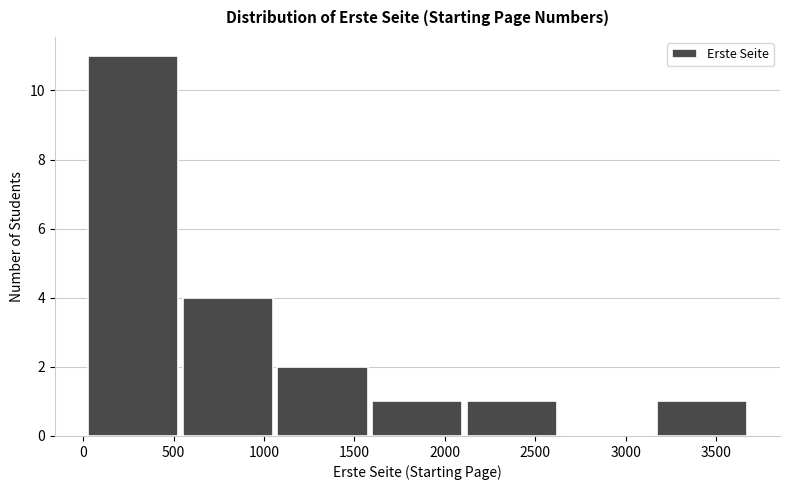

Reading left to right, list every bar in this chart as the range it spans on the x-axis followed by its height. Neither the bar edges nor the heights are printed on the chart, so give them approximately, as read against the axes.

0 to 550: 11
550 to 1050: 4
1050 to 1600: 2
1600 to 2100: 1
2100 to 2650: 1
2650 to 3150: 0
3150 to 3700: 1